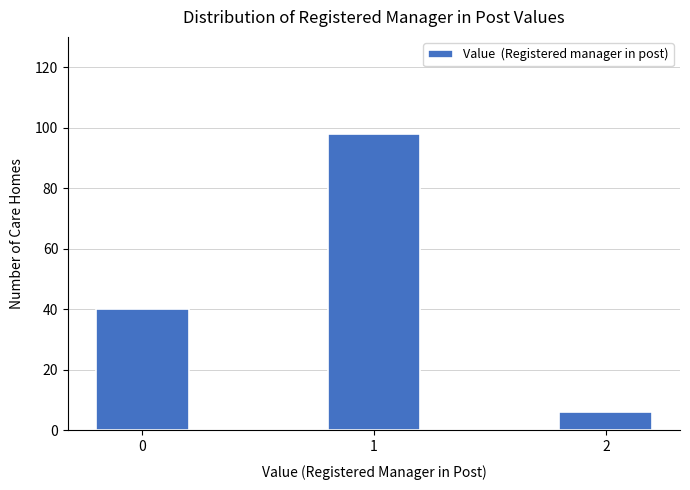

Reading left to right, extract all data points from this chart.

40	98	6